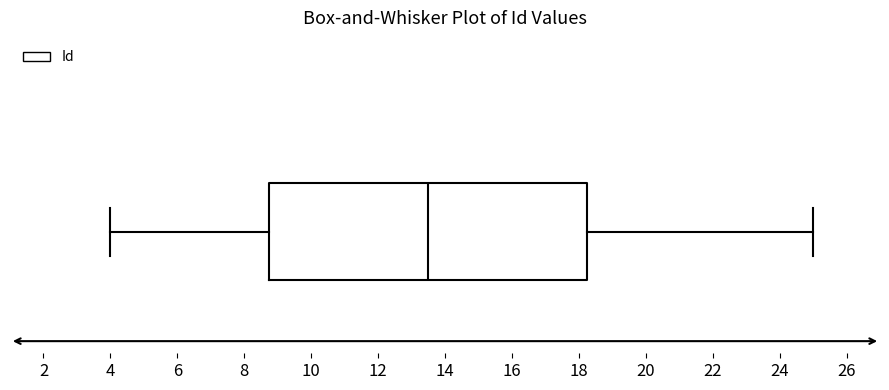

Read this box plot against the x-axis: the position of the median line, the range covered by the box, and the ends of both whiskers. The values are not printed on the chart, so give them approximately, as read against the axis.

median 13.6, box 8.8 to 18.2, whiskers 4.0 to 25.0